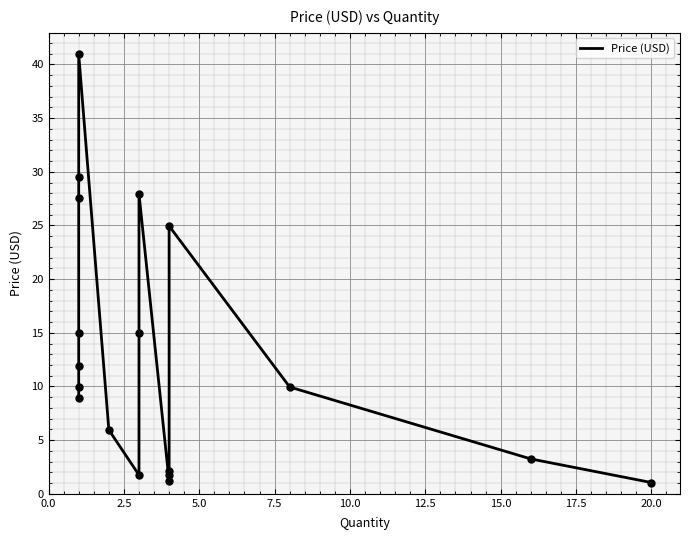

Which has a higher value, 17.5 or 20.0?

17.5